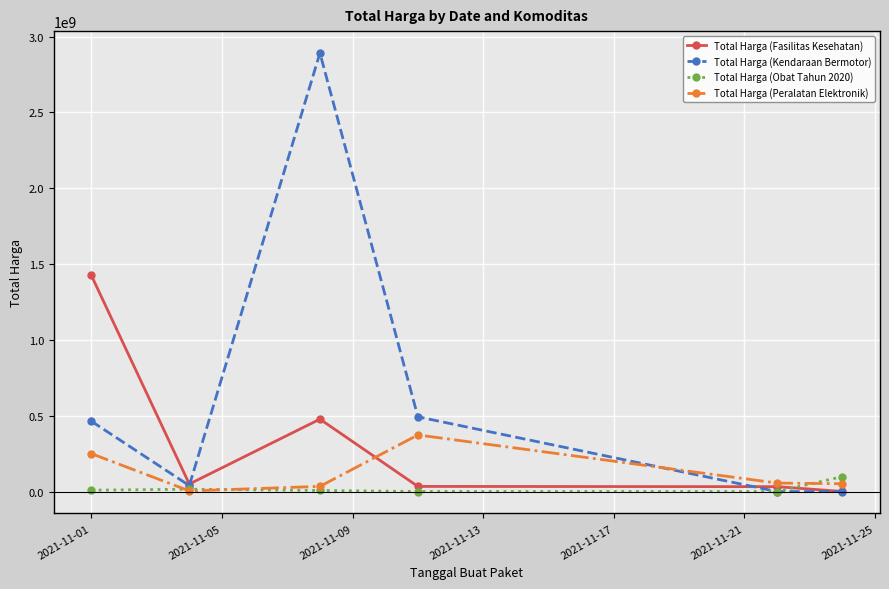

In Total Harga (Kendaraan Bermotor), how many points are higher than both neighbors (excluding endpoints)?

1